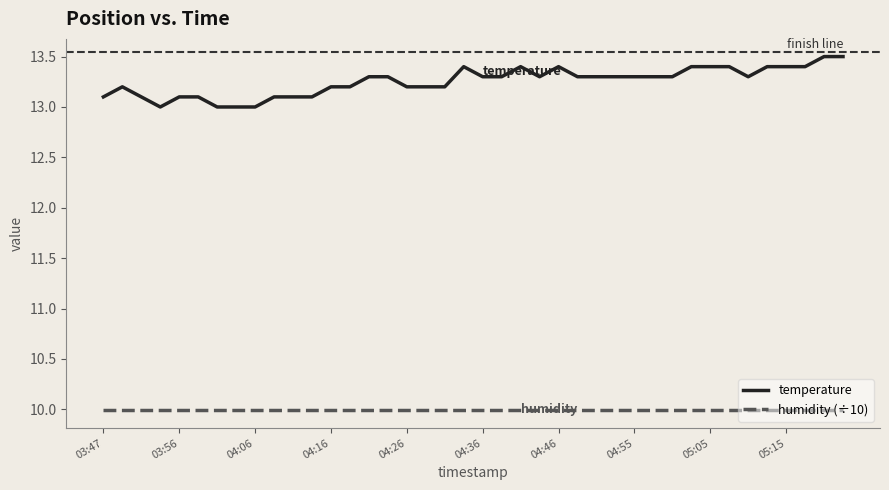

What is the average value of the temperature series?

13.3